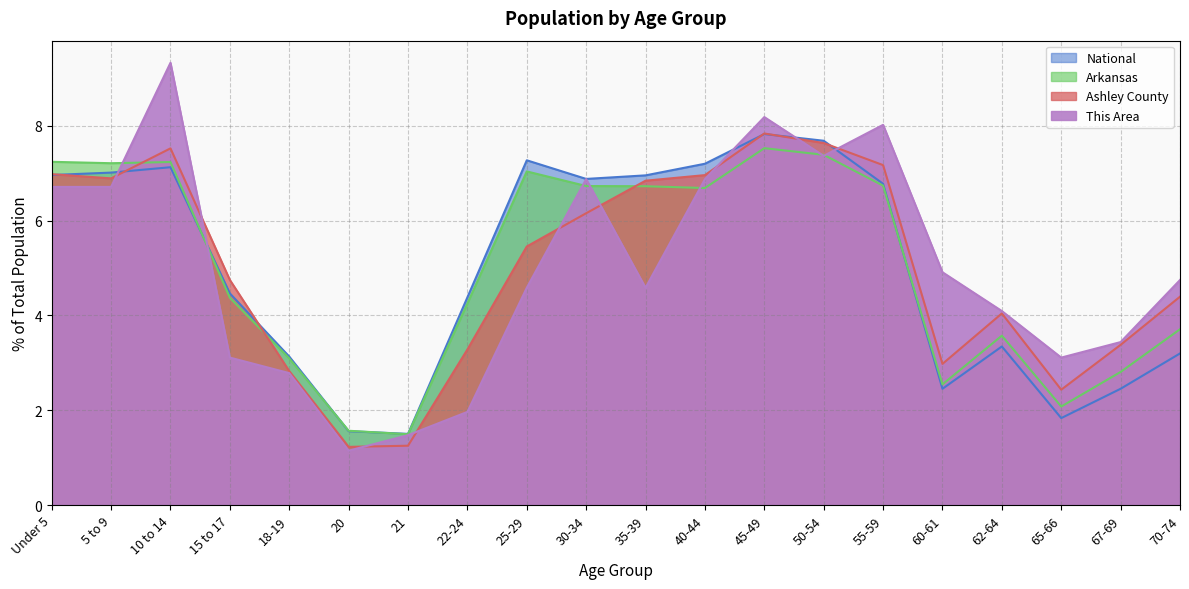

Reading right to left, transcribe all the data shown in this chart.

This Area: 4.7	3.4	3.1	4.1	4.9	8.0	7.4	8.2	6.9	4.6	6.9	4.6	2.0	1.5	1.1	2.8	3.1	9.3	6.7	6.7
Ashley County: 4.4	3.4	2.4	4.0	3.0	7.2	7.6	7.8	7.0	6.8	6.2	5.5	3.3	1.3	1.2	2.8	4.7	7.5	6.9	7.0
Arkansas: 3.7	2.8	2.1	3.6	2.5	6.7	7.4	7.5	6.7	6.7	6.7	7.0	4.3	1.5	1.6	3.1	4.4	7.2	7.2	7.2
National: 3.2	2.5	1.8	3.3	2.5	6.8	7.7	7.8	7.2	7.0	6.9	7.3	4.4	1.5	1.6	3.1	4.5	7.1	7.0	7.0